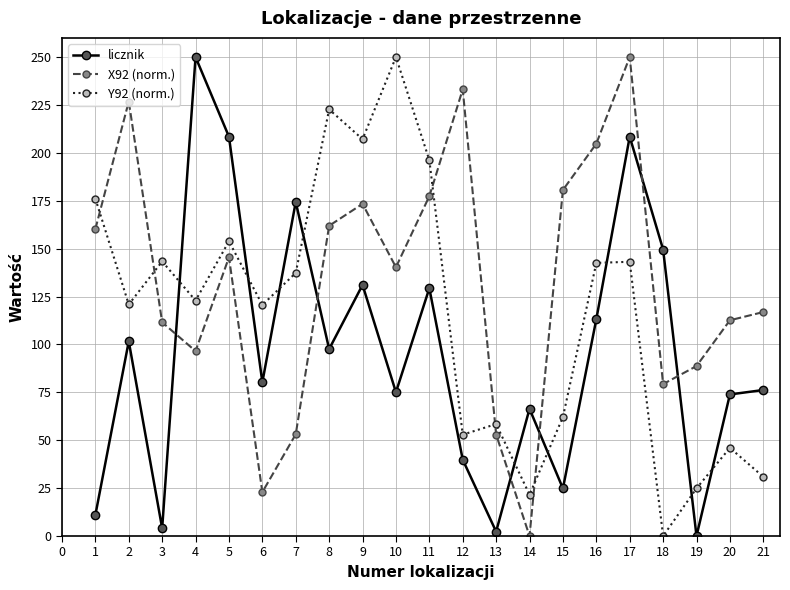

Which series ends up on top after the final intersection of licznik and Y92 (norm.)?

licznik